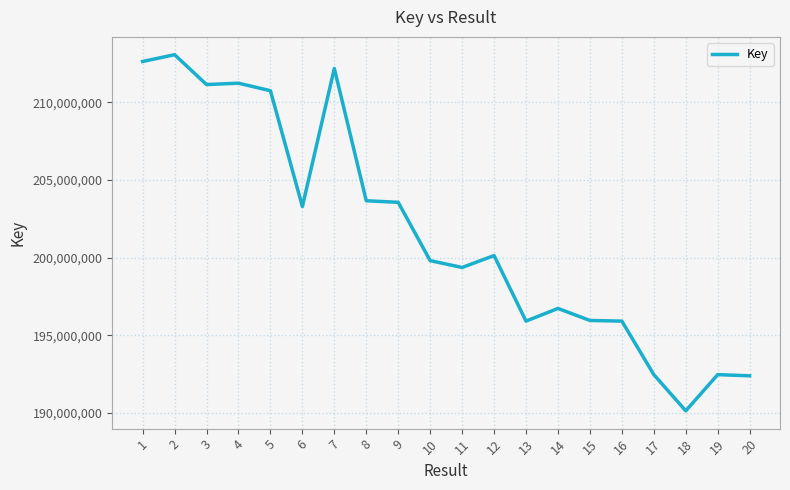

What is the difference between the maximum and minimum values?

22929109